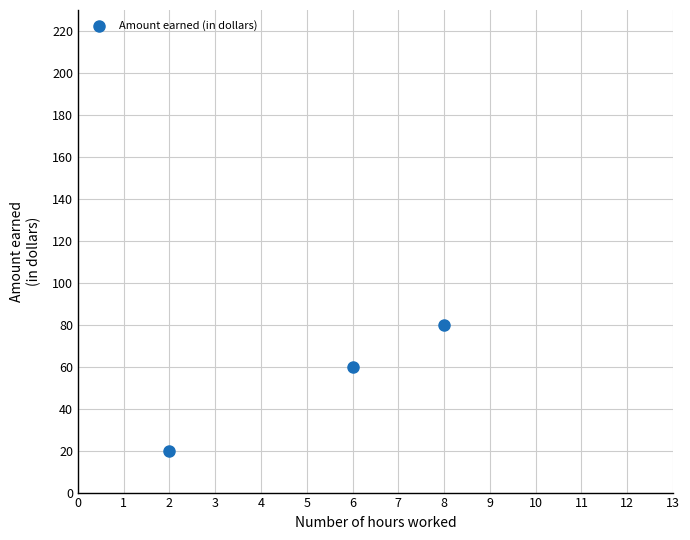

What Y value in the scatter plot is closest to 50?

60